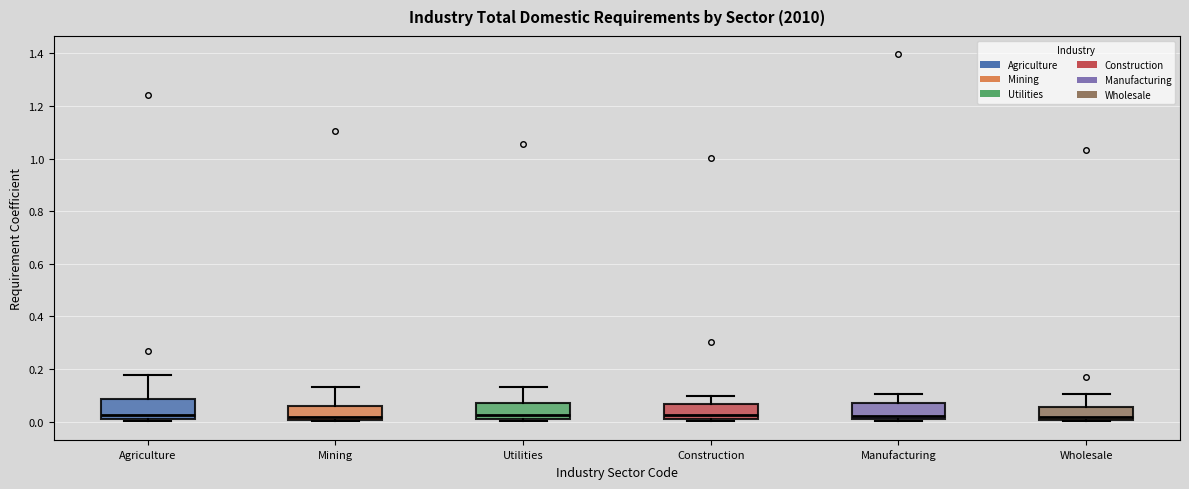

Reading left to right, transcribe this box plot: for each box, give where its median line is, the range the box spans, and where its two whiskers end, as read against the y-axis. The values are not printed on the chart, so give them approximately, as read against the axis.

Agriculture: median 0.02, box 0.00 to 0.08, whiskers 0.00 (just below the box's lower edge) to 0.18
Mining: median 0.02, box 0.00 to 0.06, whiskers 0.00 to 0.12
Utilities: median 0.02, box 0.00 to 0.08, whiskers 0.00 (just below the box's lower edge) to 0.14
Construction: median 0.02 (just above the box's lower edge), box 0.02 to 0.06, whiskers 0.00 to 0.10
Manufacturing: median 0.02, box 0.00 to 0.08, whiskers 0.00 (just below the box's lower edge) to 0.10
Wholesale: median 0.02, box 0.00 to 0.06, whiskers 0.00 to 0.10